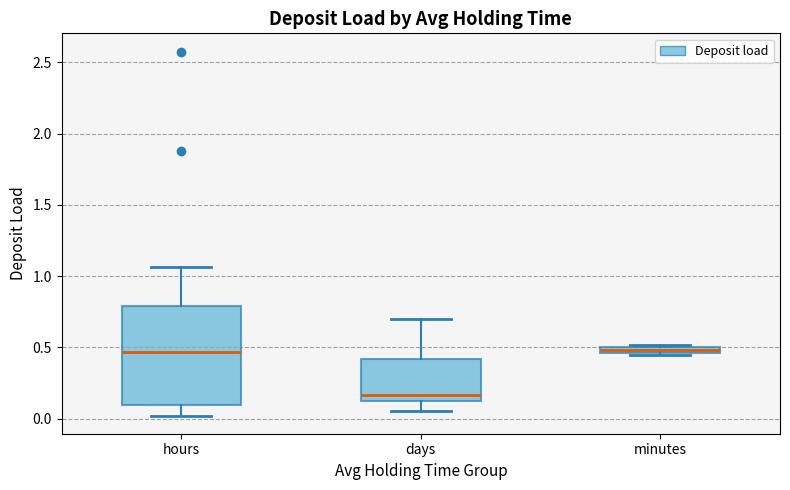

Comparing the boxes themselves (not the whiskers), which one is the tallest?

hours